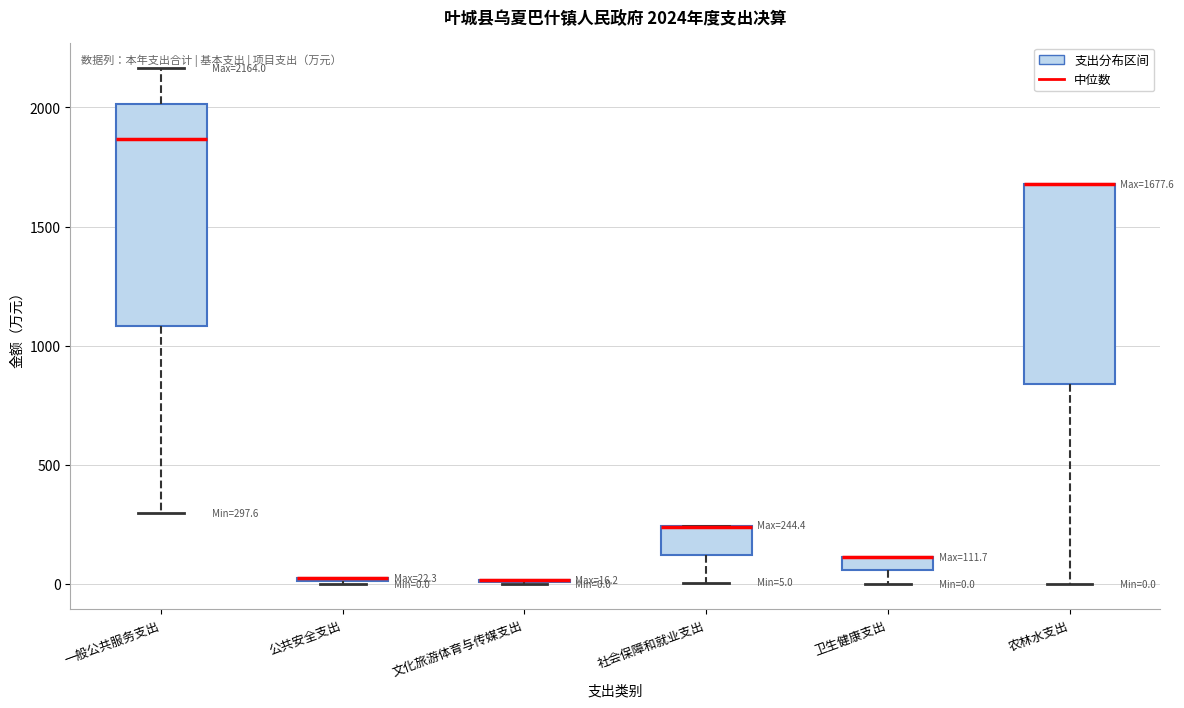

Comparing the boxes themselves (not the whiskers), which one is the tallest?

一般公共服务支出